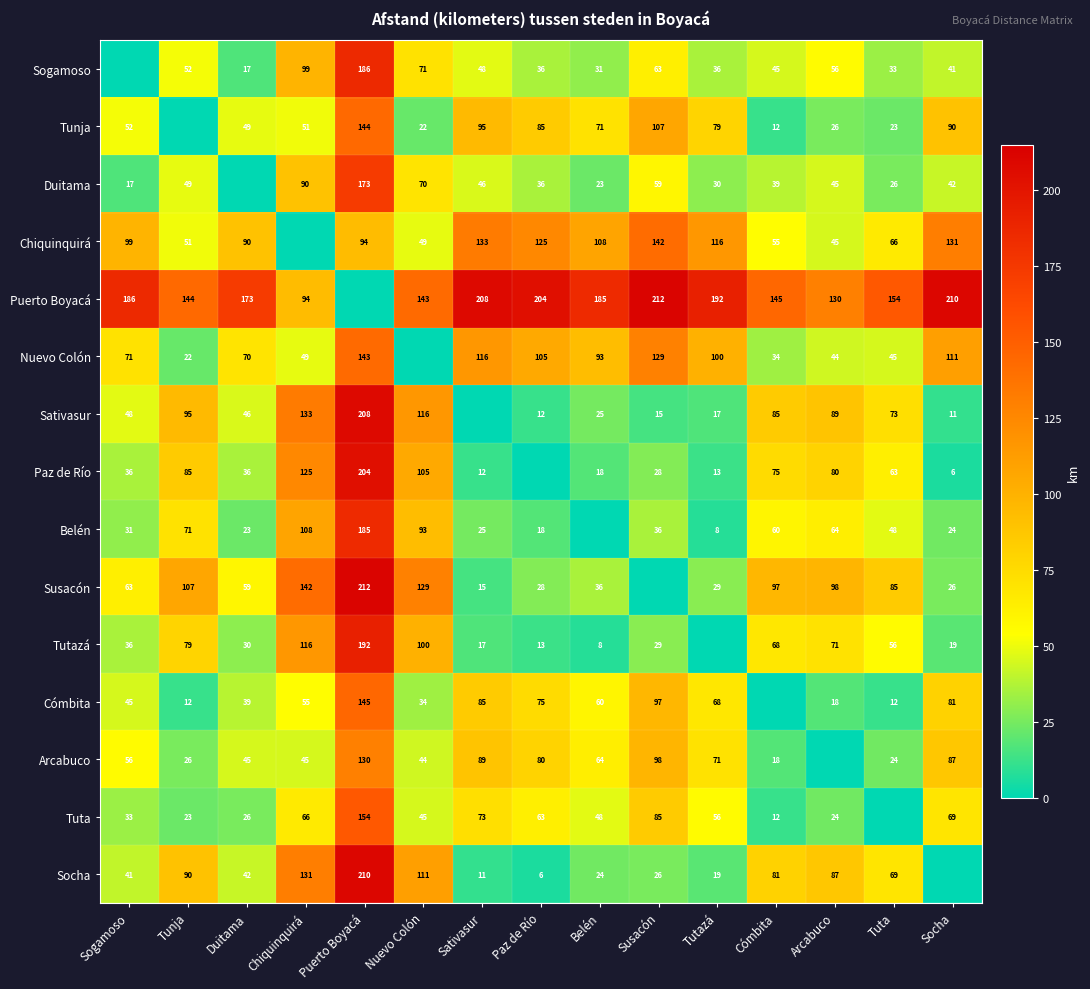

Is it true that Socha equals 42 at Duitama?

True